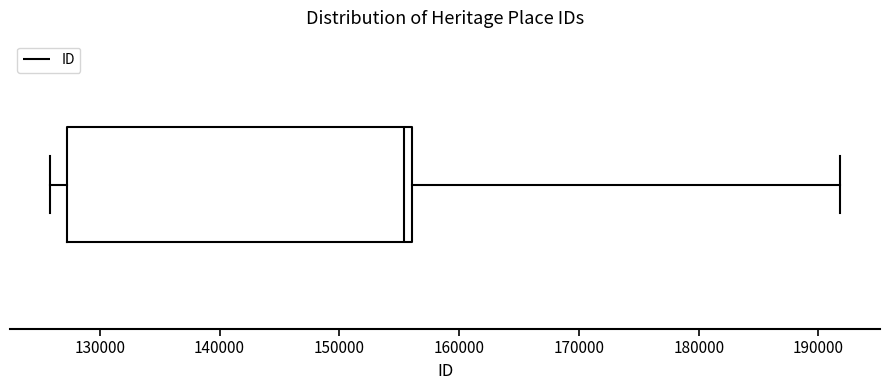

Read this box plot against the x-axis: the position of the median line, the range covered by the box, and the ends of both whiskers. The values are not printed on the chart, so give them approximately, as read against the axis.

median 155000, box 127000 to 156000, whiskers 126000 to 192000